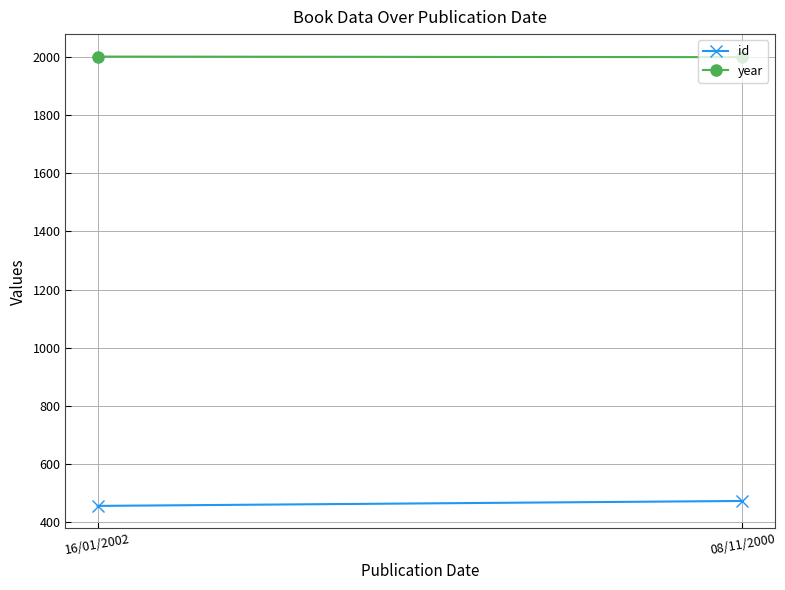

At which label is year closest to 2001?

16/01/2002